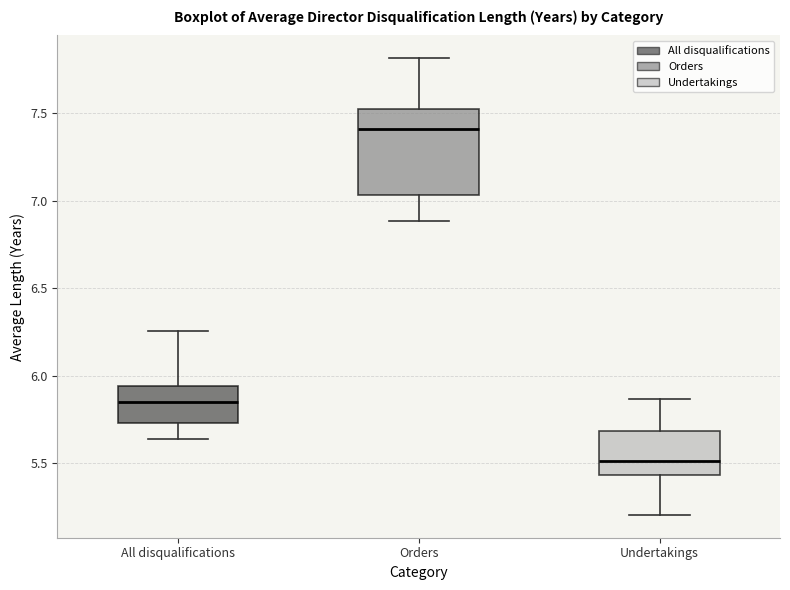

Comparing the boxes themselves (not the whiskers), which one is the tallest?

Orders